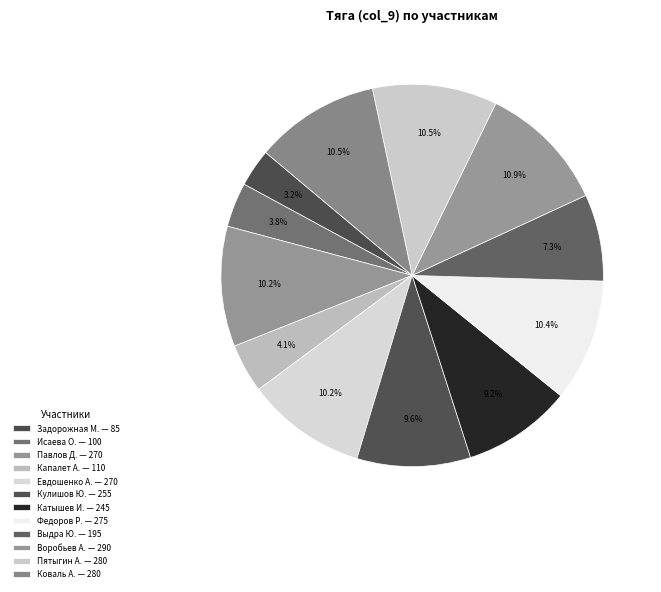

How many slices are in this pie chart?

12